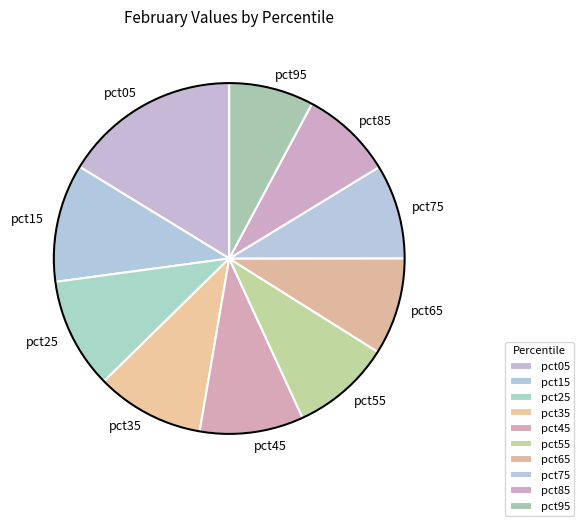

Does pct15 account for over 50% of the chart?

No